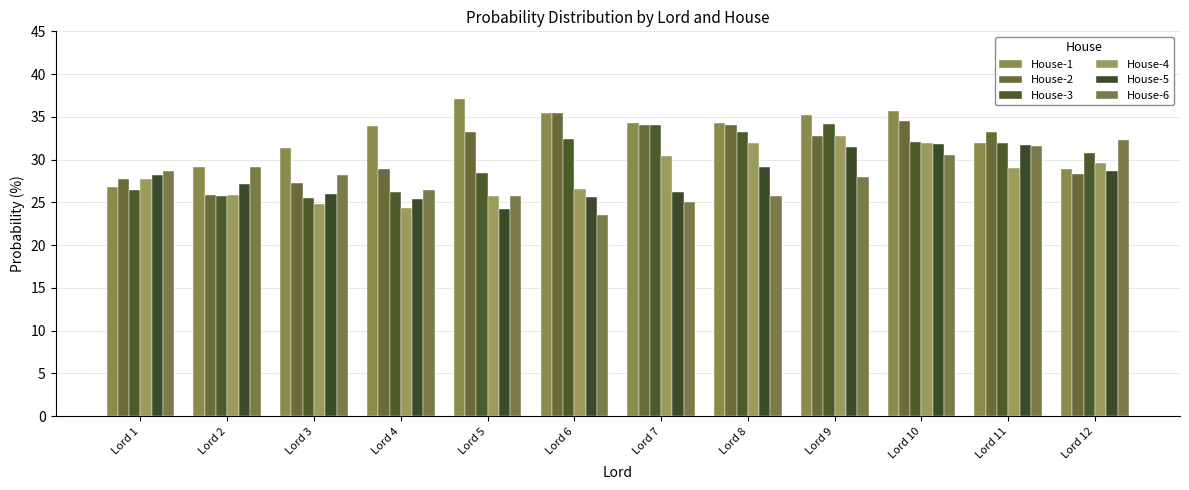

How many data points in House-3 are less than 31?

6